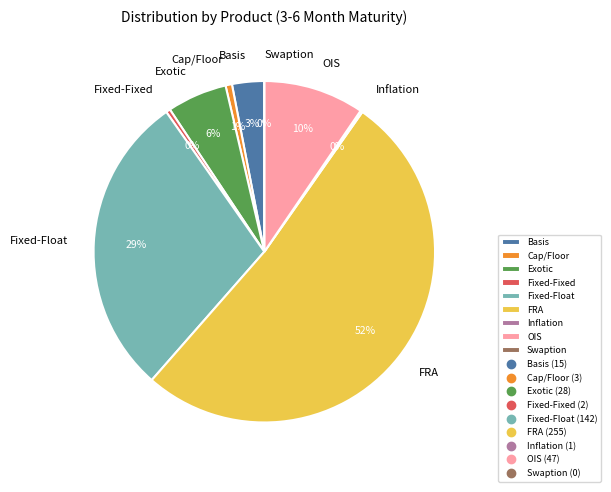

Does any single category account for the majority?

Yes